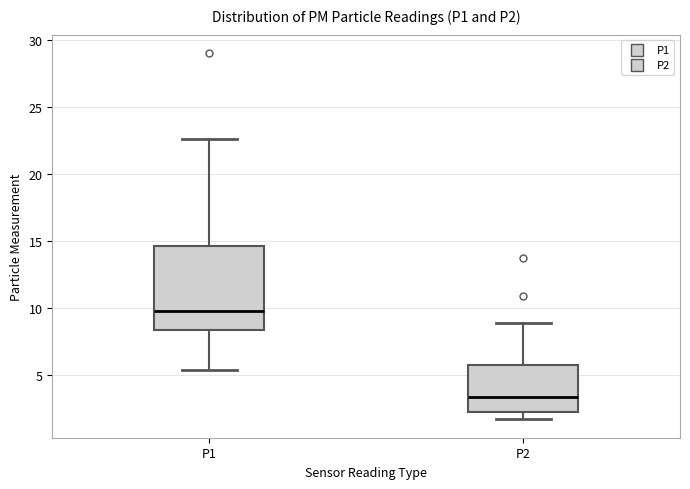

Which box's median line is the lowest?

P2